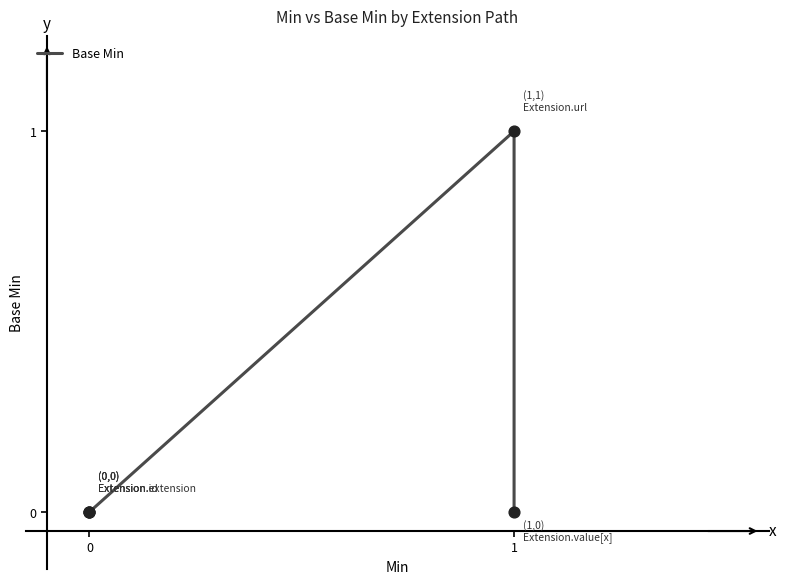

What is the change in value from 0 to 1?

+1